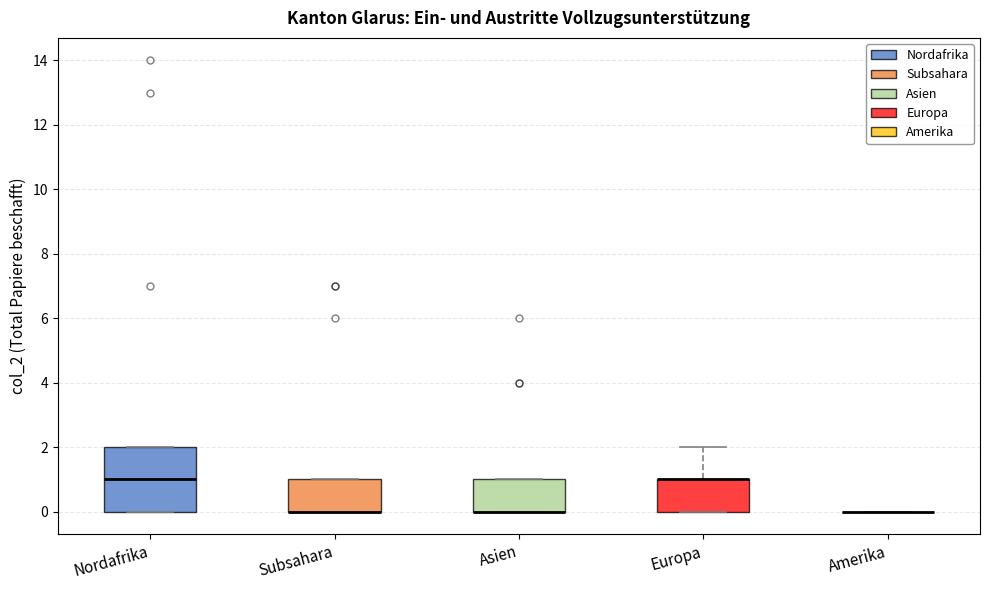

Reading left to right, transcribe this box plot: for each box, give where its median line is, the range the box spans, and where its two whiskers end, as read against the y-axis. The values are not printed on the chart, so give them approximately, as read against the axis.

Nordafrika: median 1, box 0 to 2, whiskers 0 to 2
Subsahara: median 0 (drawn on the box's lower edge), box 0 to 1, whiskers 0 to 1
Asien: median 0 (drawn on the box's lower edge), box 0 to 1, whiskers 0 to 1
Europa: median 1 (drawn on the box's upper edge), box 0 to 1, whiskers 0 to 2
Amerika: box collapsed to a line at 0, whiskers 0 to 0